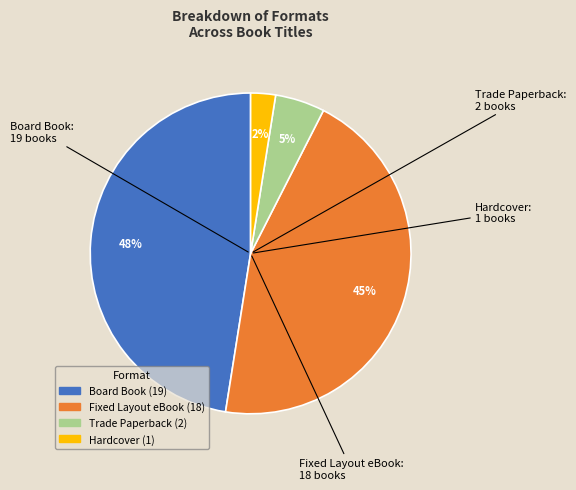

Do Fixed Layout eBook and Hardcover together represent more than half of the pie?

No